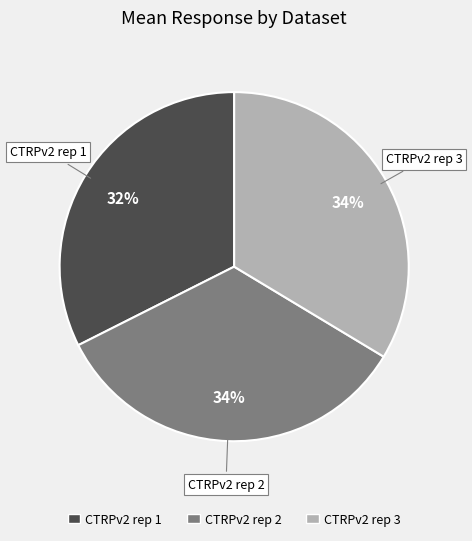

What is the ratio of the value at CTRPv2 rep 3 to the value at CTRPv2 rep 2?

1.0